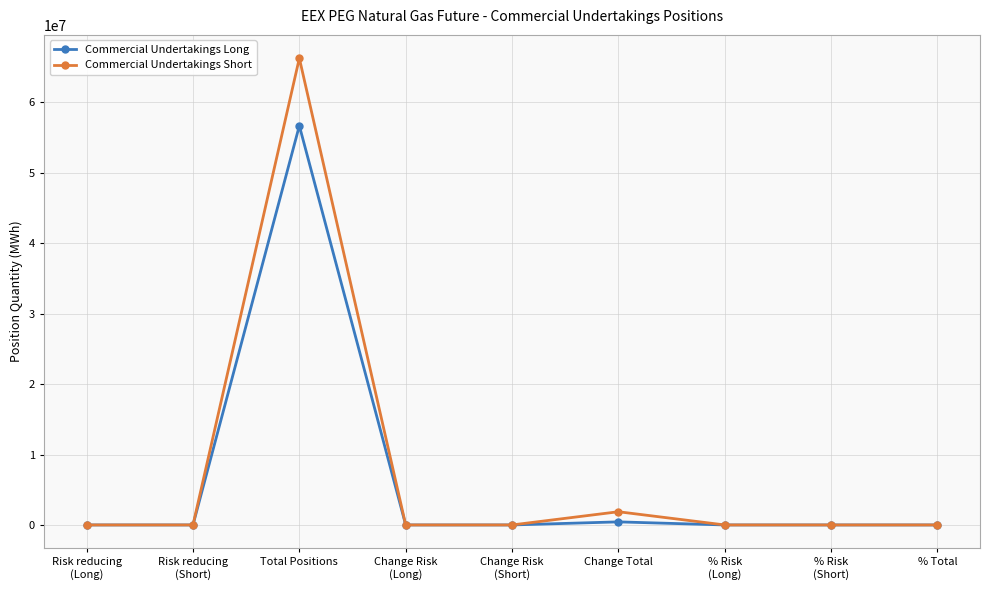

Where is the first local maximum for Commercial Undertakings Long?

Total Positions